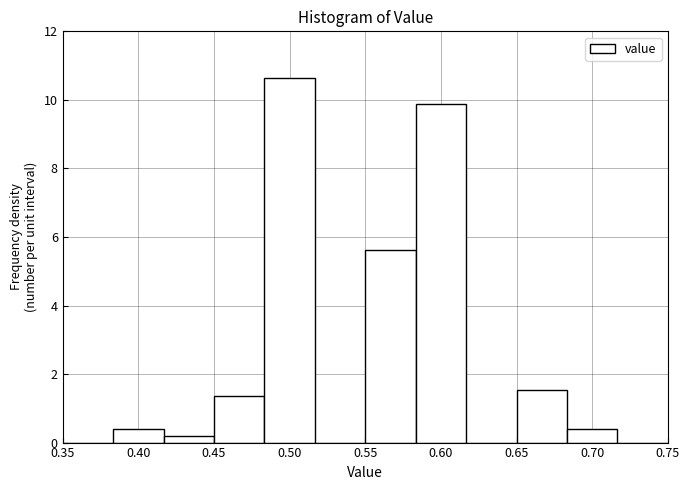

How tall is the bar that spans 0.685 to 0.715 on the x-axis? Neither the bar edges nor the heights are printed on the chart, so give them approximately, as read against the axes.

0.4